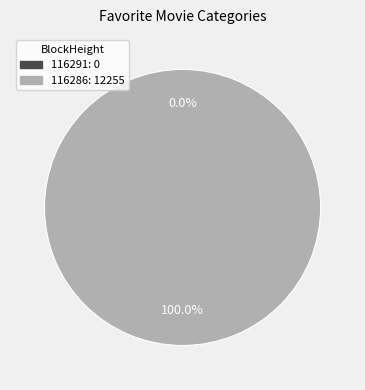

Is there any slice that represents more than half of the pie?

Yes